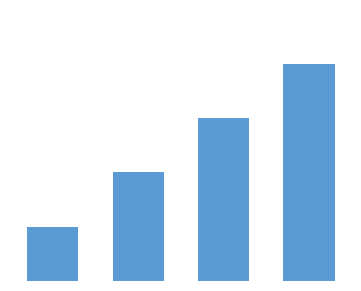

Are the bars horizontal?

No